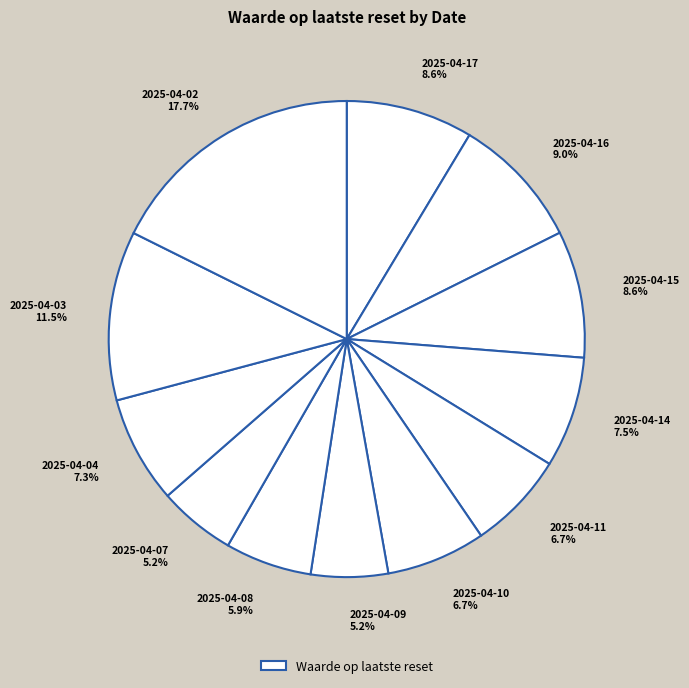

Combined, do 2025-04-11 6.7% and 2025-04-14 7.5% account for over 50%?

No